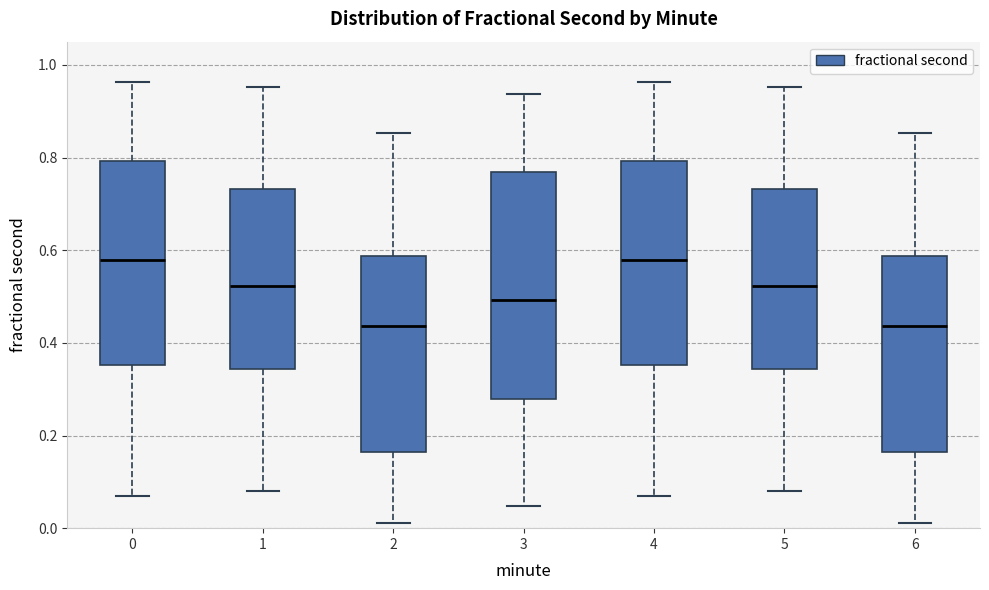

Reading left to right, transcribe this box plot: for each box, give where its median line is, the range the box spans, and where its two whiskers end, as read against the y-axis. The values are not printed on the chart, so give them approximately, as read against the axis.

0: median 0.58, box 0.36 to 0.80, whiskers 0.08 to 0.96
1: median 0.52, box 0.34 to 0.74, whiskers 0.08 to 0.96
2: median 0.44, box 0.16 to 0.58, whiskers 0.02 to 0.86
3: median 0.50, box 0.28 to 0.76, whiskers 0.04 to 0.94
4: median 0.58, box 0.36 to 0.80, whiskers 0.08 to 0.96
5: median 0.52, box 0.34 to 0.74, whiskers 0.08 to 0.96
6: median 0.44, box 0.16 to 0.58, whiskers 0.02 to 0.86